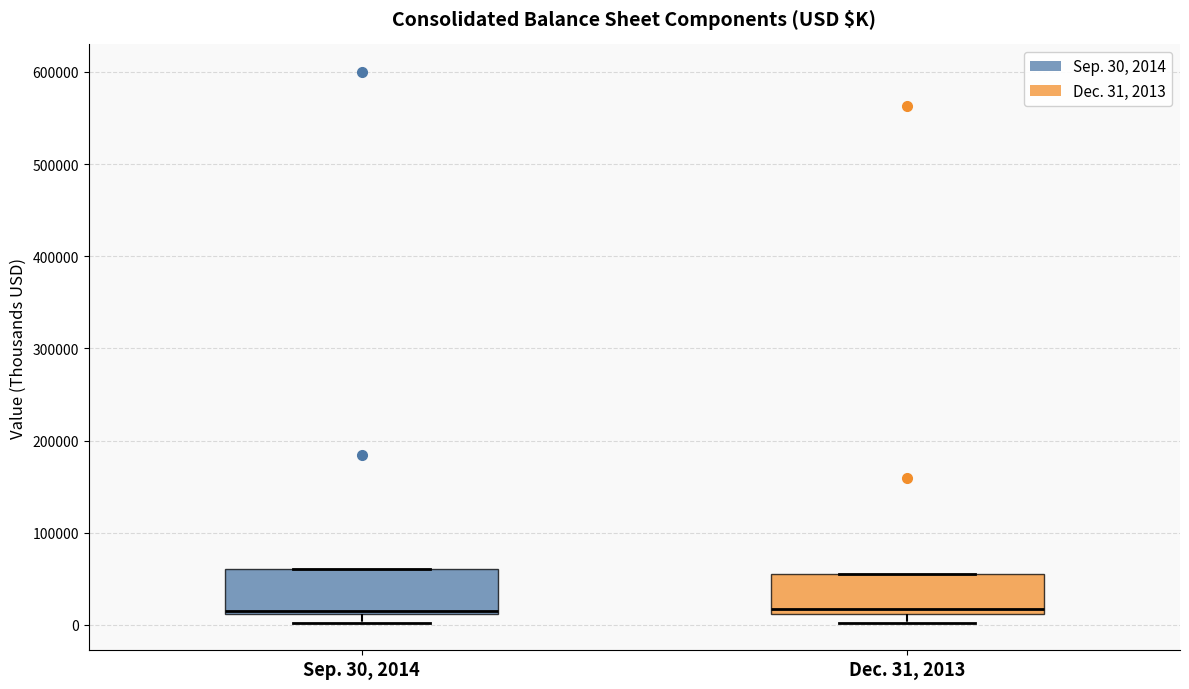

Reading left to right, read every box against the y-axis: the position of its median line, the range the box covers, and the ends of its whiskers. The values are not printed on the chart, so give them approximately, as read against the axis.

Sep. 30, 2014: median 10000 (just above the box's lower edge), box 10000 to 60000, whiskers 0 to 60000
Dec. 31, 2013: median 20000, box 10000 to 50000, whiskers 0 to 50000